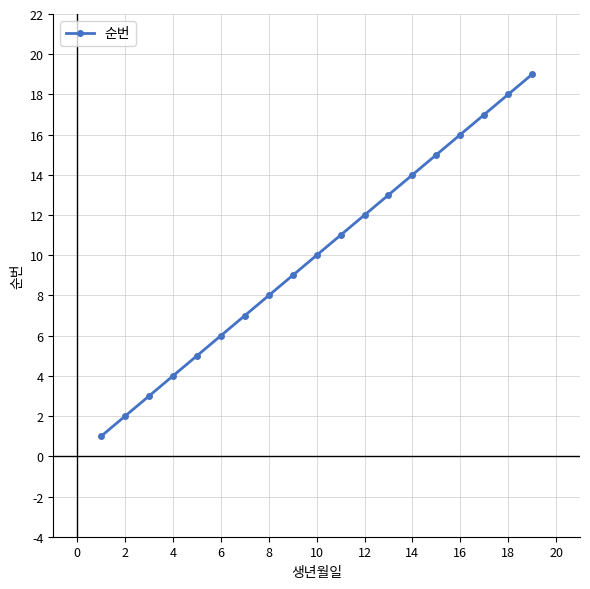

What is the greatest value displayed?

19